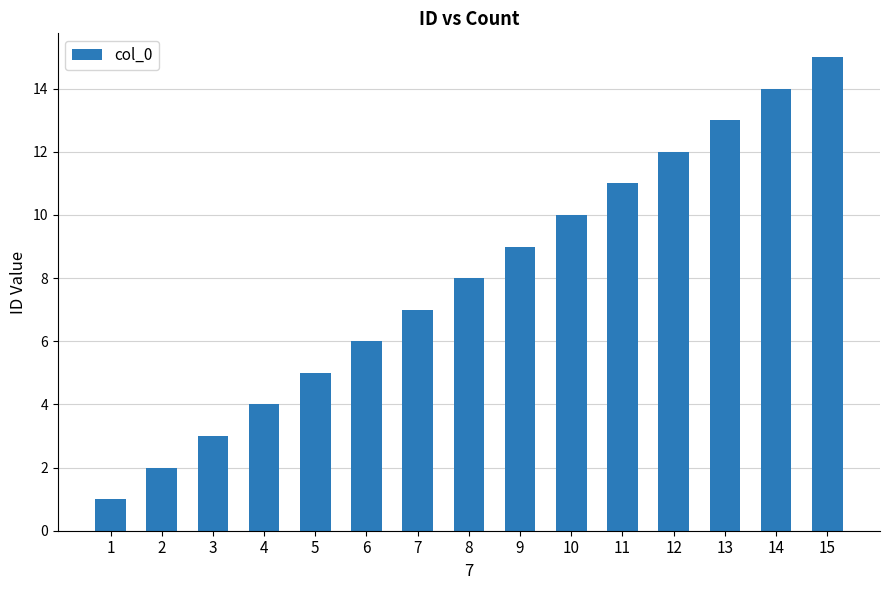

Rank the categories by value from lowest to highest.

1, 2, 3, 4, 5, 6, 7, 8, 9, 10, 11, 12, 13, 14, 15